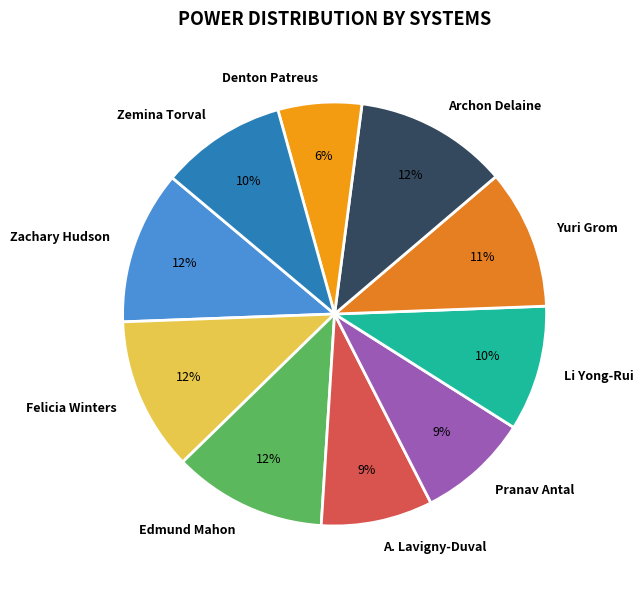

Which has a higher value, Edmund Mahon or Zemina Torval?

Edmund Mahon